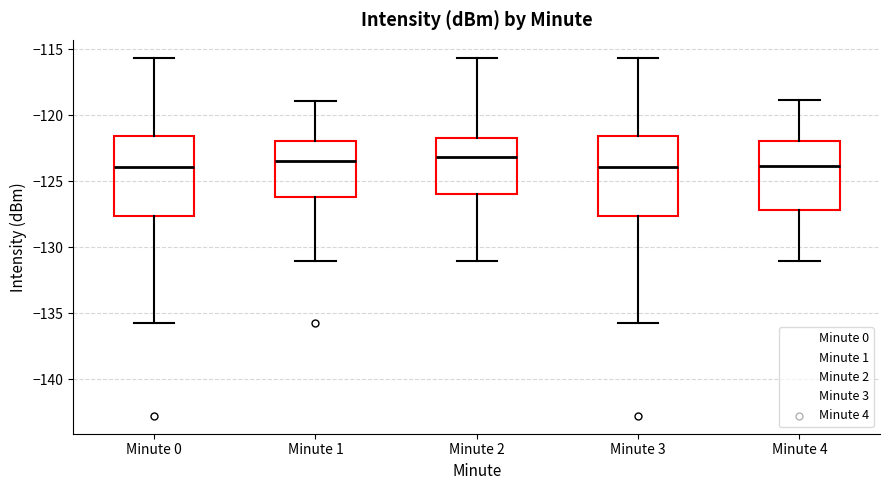

Where is the upper edge of the box for Minute 1 on the y-axis? The values are not printed on the chart, so give them approximately, as read against the axis.

-122.0